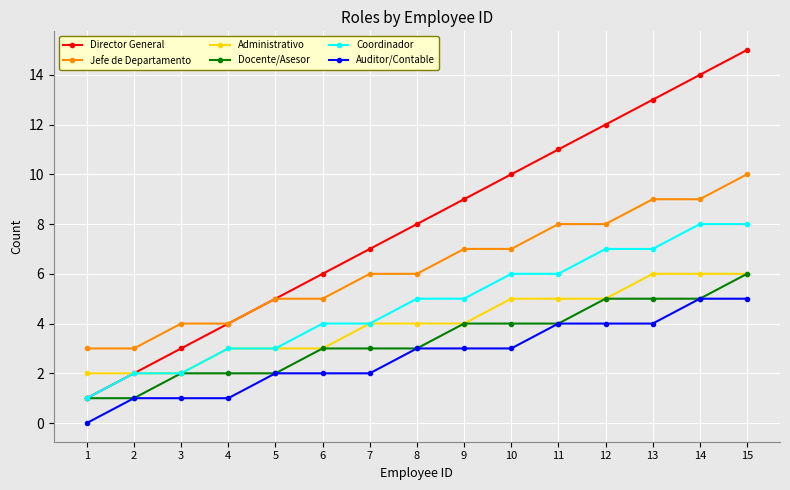

True or false: Jefe de Departamento and Docente/Asesor intersect in this chart.

False